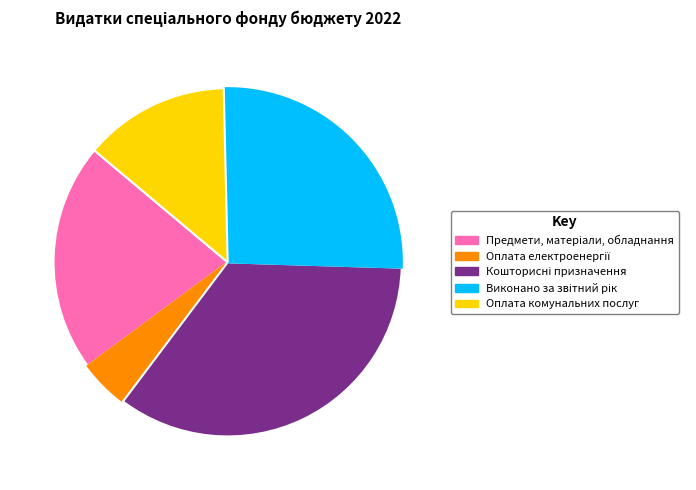

True or false: Оплата комунальних послуг accounts for 2% of the total.

False